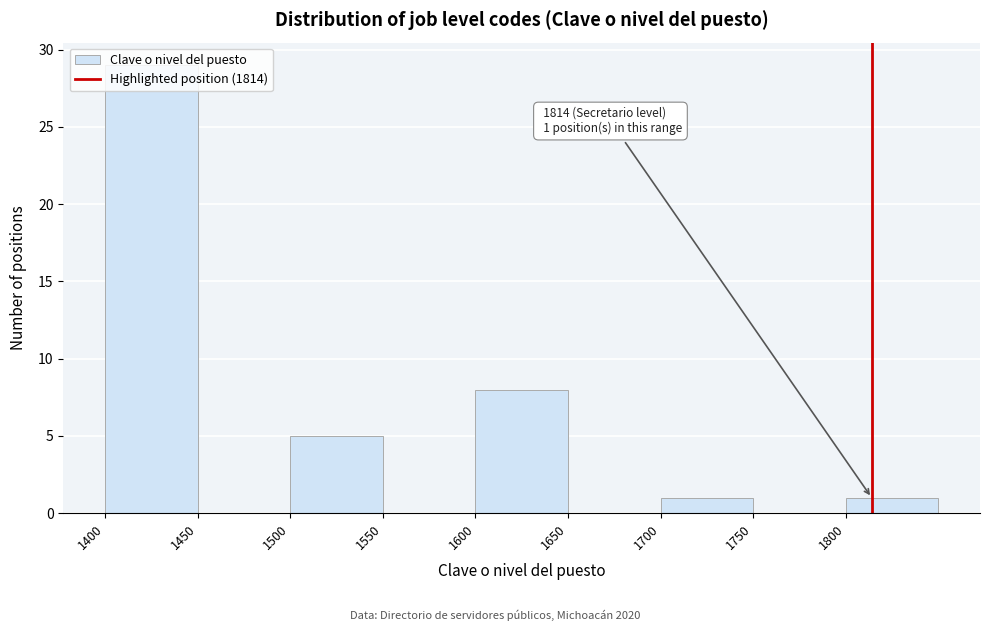

Which range on the x-axis has the tallest bar?

1400 to 1450